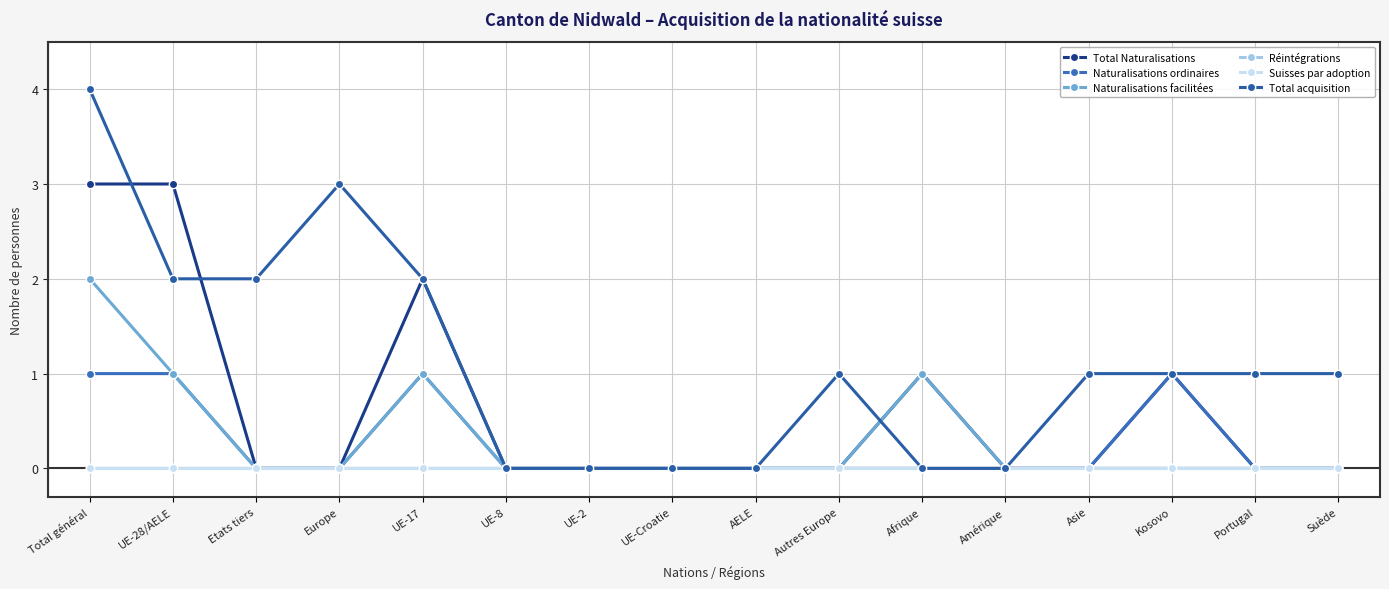

What are all the series names shown in the legend?

Total Naturalisations, Naturalisations ordinaires, Naturalisations facilitées, Réintégrations, Suisses par adoption, Total acquisition